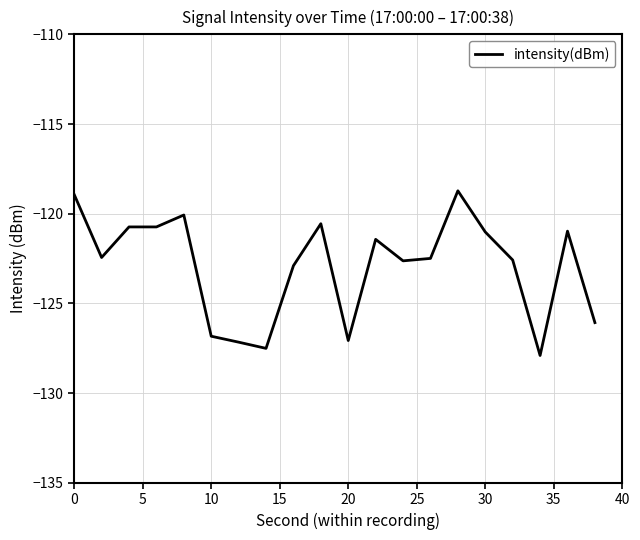

What is the maximum value shown in the chart?

-118.7